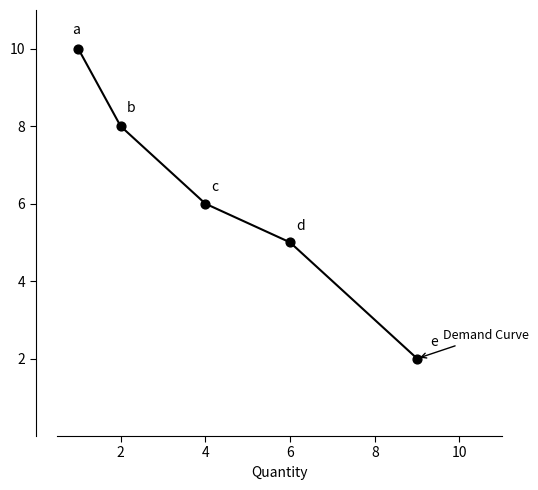

What is the greatest value displayed?

10